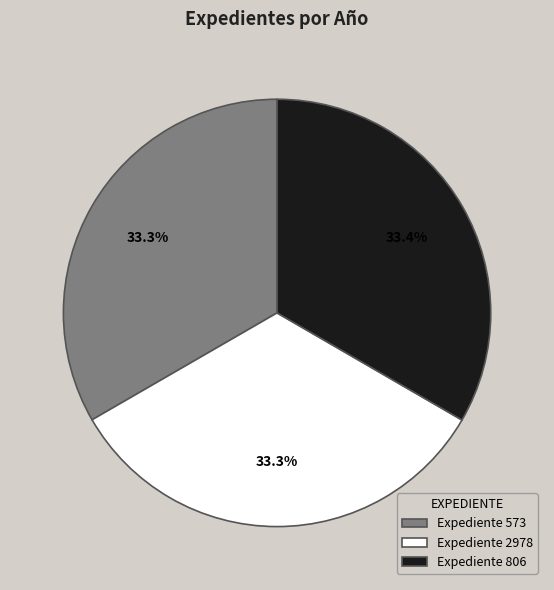

Is Expediente 573 the majority of the pie?

No